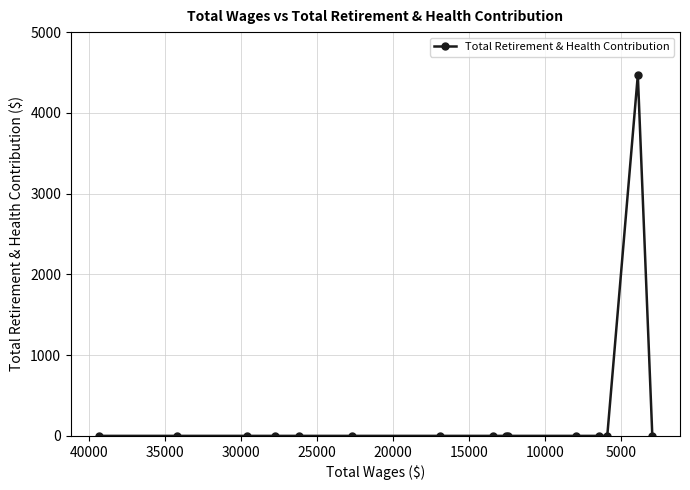

Is it true that the value at 40000 is -1913?

False